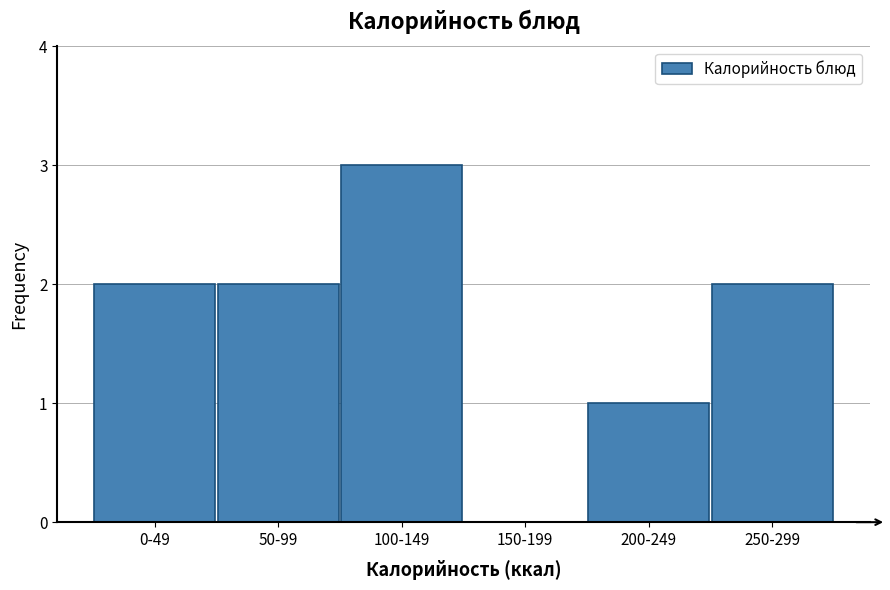

Reading left to right, transcribe all the data shown in this chart.

0-49=2	50-99=2	100-149=3	150-199=0	200-249=1	250-299=2